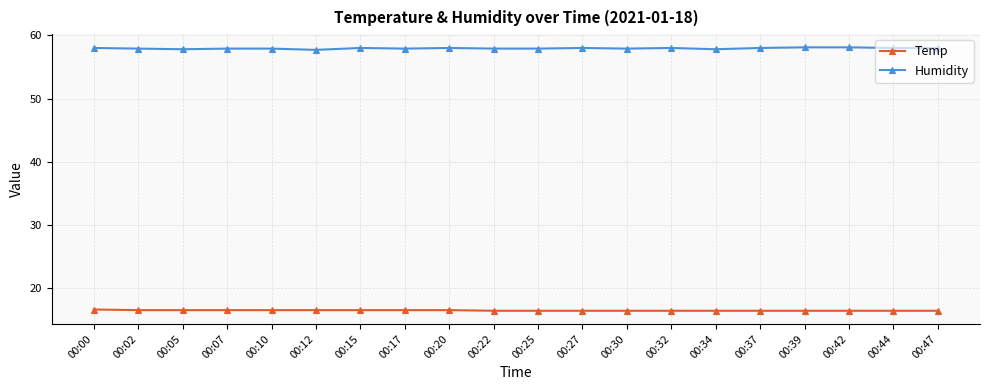

What is the spread (max minus min) of values at 00:34?

41.4